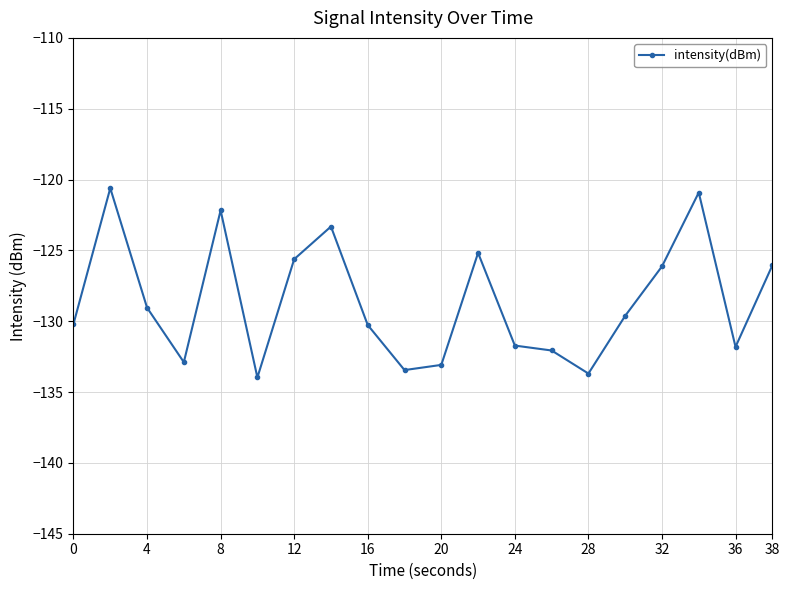

True or false: the data has more than 0 interior local peaks.

True